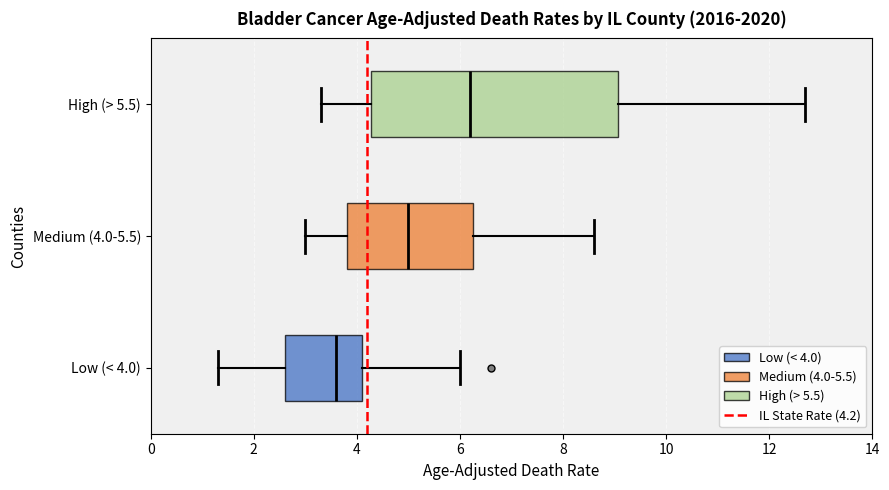

Reading bottom to top, transcribe this box plot: for each box, give where its median line is, the range the box spans, and where its two whiskers end, as read against the x-axis. The values are not printed on the chart, so give them approximately, as read against the axis.

Low (< 4.0): median 3.6, box 2.6 to 4.2, whiskers 1.4 to 6.0
Medium (4.0-5.5): median 5.0, box 3.8 to 6.2, whiskers 3.0 to 8.6
High (> 5.5): median 6.2, box 4.2 to 9.0, whiskers 3.4 to 12.8